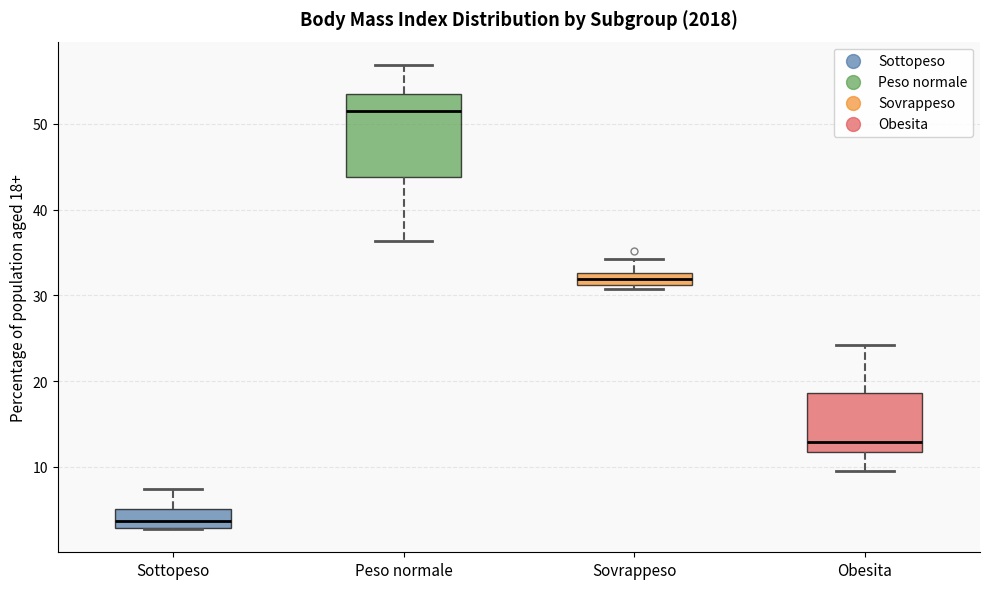

Where does the upper whisker of the box for Peso normale end on the y-axis? The values are not printed on the chart, so give them approximately, as read against the axis.

57